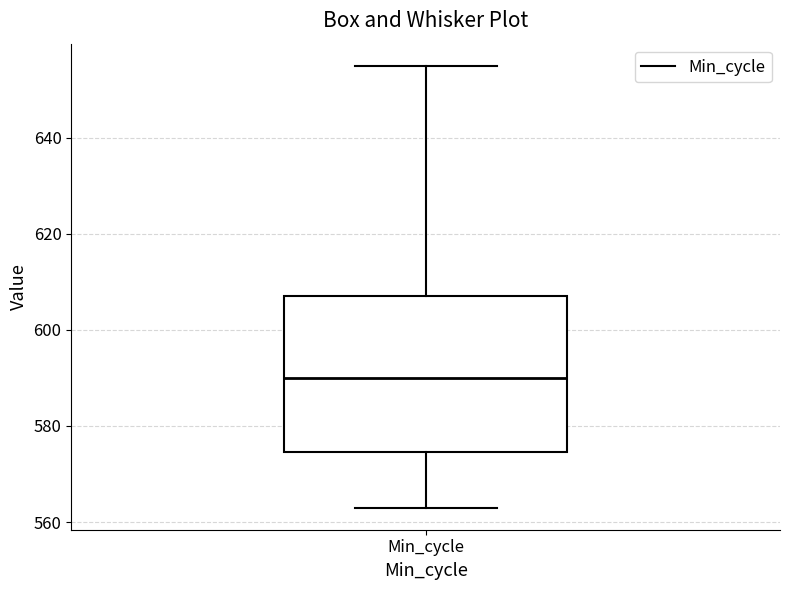

Read this box plot against the y-axis: the position of the median line, the range covered by the box, and the ends of both whiskers. The values are not printed on the chart, so give them approximately, as read against the axis.

median 590, box 574 to 608, whiskers 564 to 656